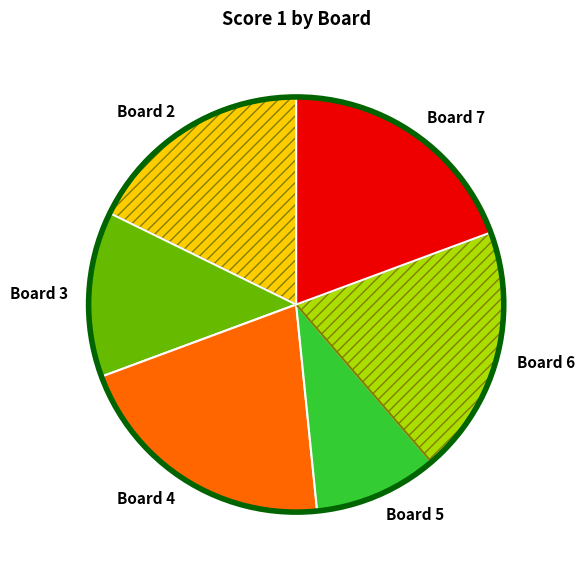

The Board 6 slice represents 31% of the pie. True or false?

False